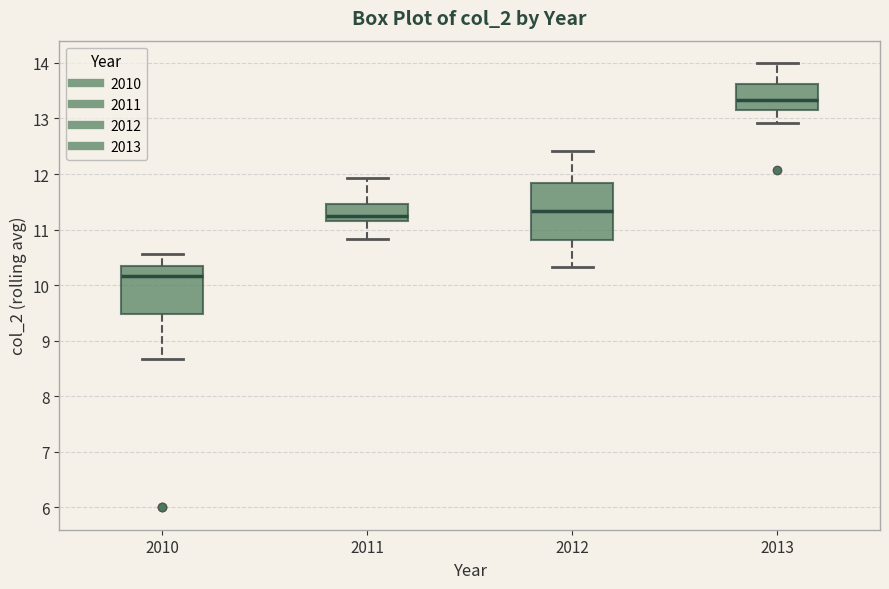

Reading left to right, read every box against the y-axis: the position of its median line, the range the box covers, and the ends of its whiskers. The values are not printed on the chart, so give them approximately, as read against the axis.

2010: median 10.2, box 9.5 to 10.3, whiskers 8.7 to 10.6
2011: median 11.3, box 11.1 to 11.5, whiskers 10.8 to 11.9
2012: median 11.3, box 10.8 to 11.8, whiskers 10.3 to 12.4
2013: median 13.3, box 13.1 to 13.6, whiskers 12.9 to 14.0